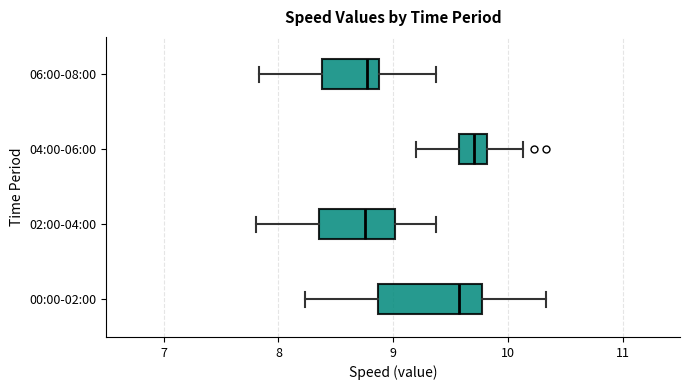

Which box's median line is the furthest to the right?

04:00-06:00